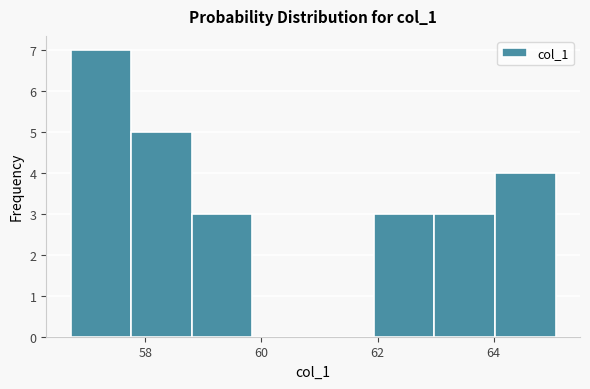

How tall is the bar that spans 56.8 to 57.8 on the x-axis? Neither the bar edges nor the heights are printed on the chart, so give them approximately, as read against the axes.

7